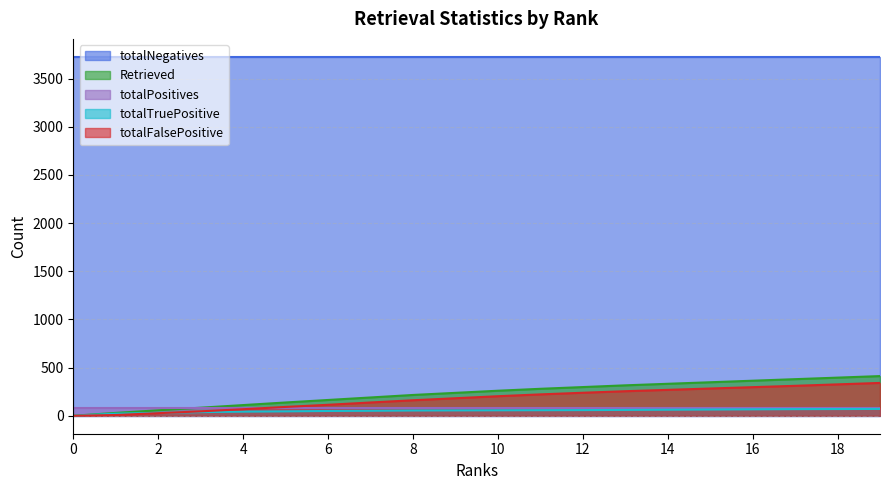

Is the value of totalFalsePositive at 10 greater than the value of Retrieved at 6?

Yes